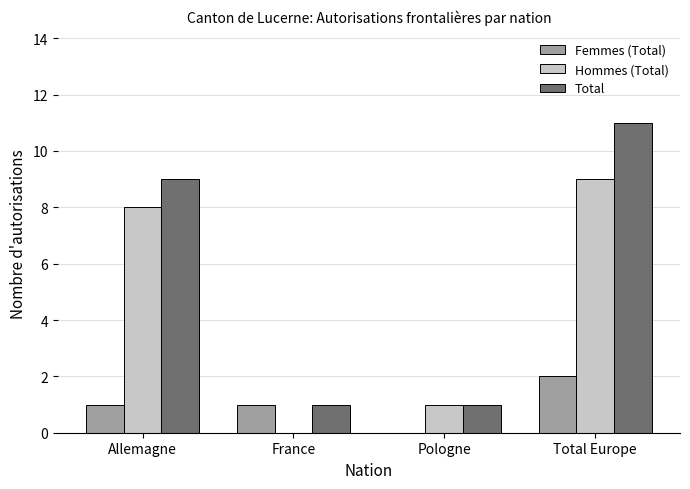

Where is Total nearest to the value 6?

Allemagne